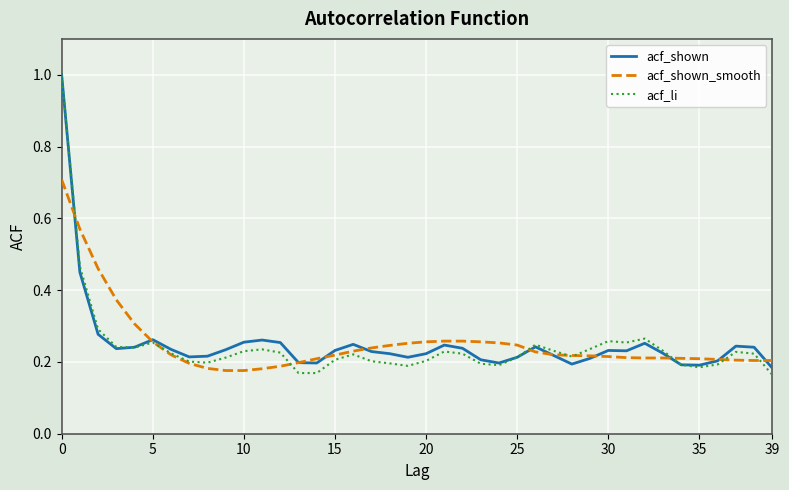

What is the maximum value for acf_shown?

1.0